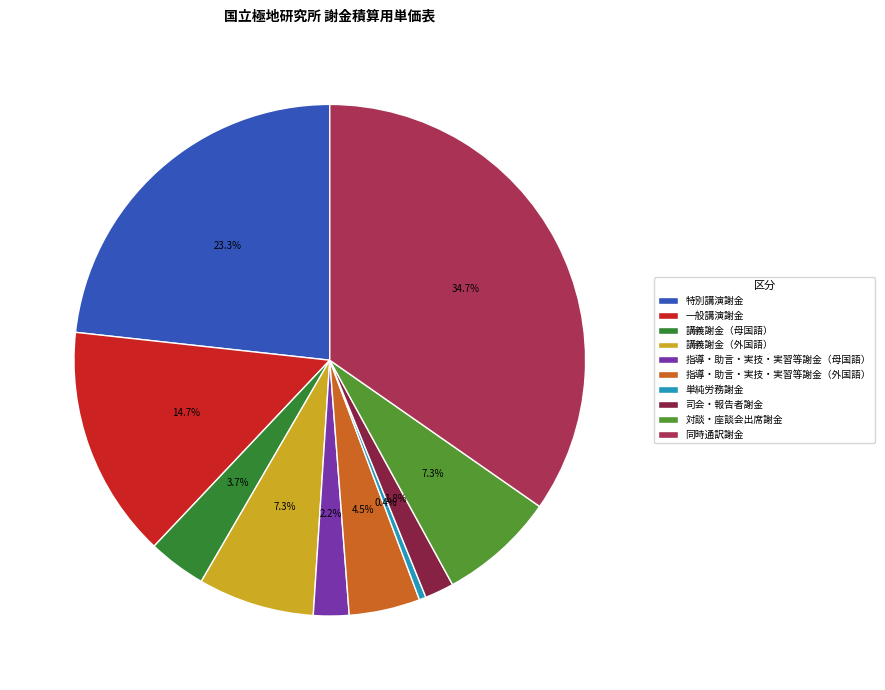

What percentage is the 講義謝金（母国語） slice, to the nearest percent?

4%